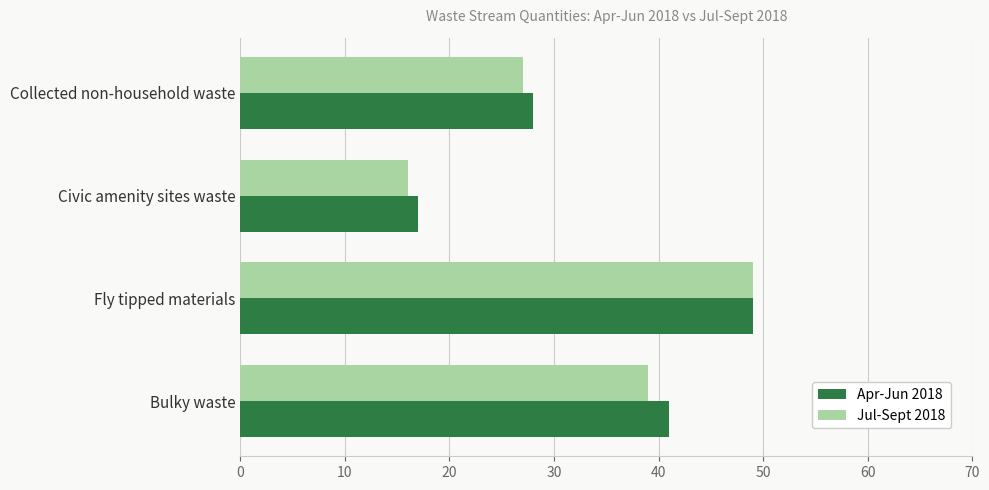

Rank the categories by Jul-Sept 2018 value from lowest to highest.

Civic amenity sites waste, Collected non-household waste, Bulky waste, Fly tipped materials